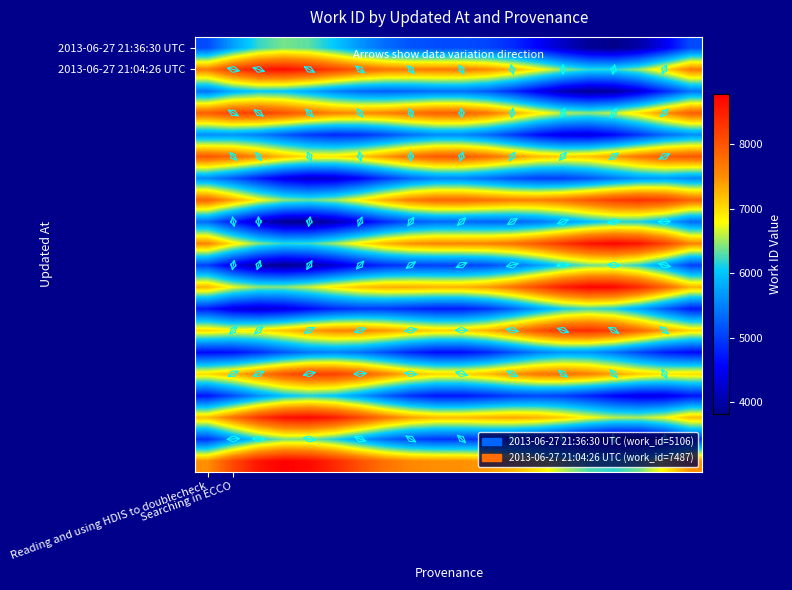

What is the maximum value shown in the chart?

8782.1